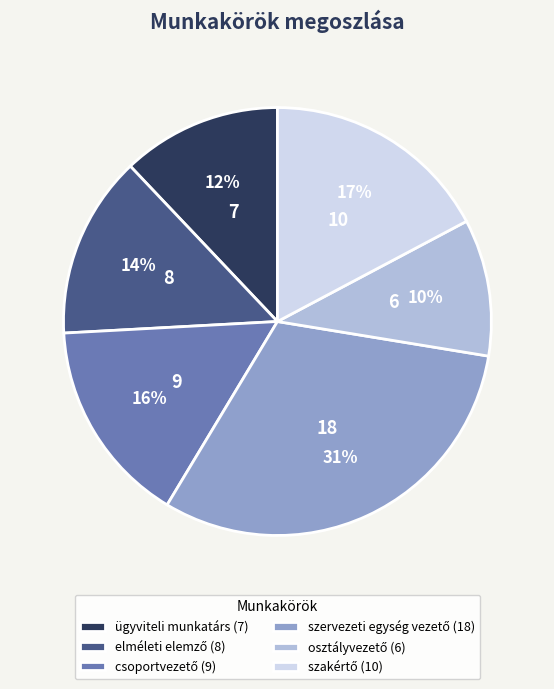

How many slices are in this pie chart?

6